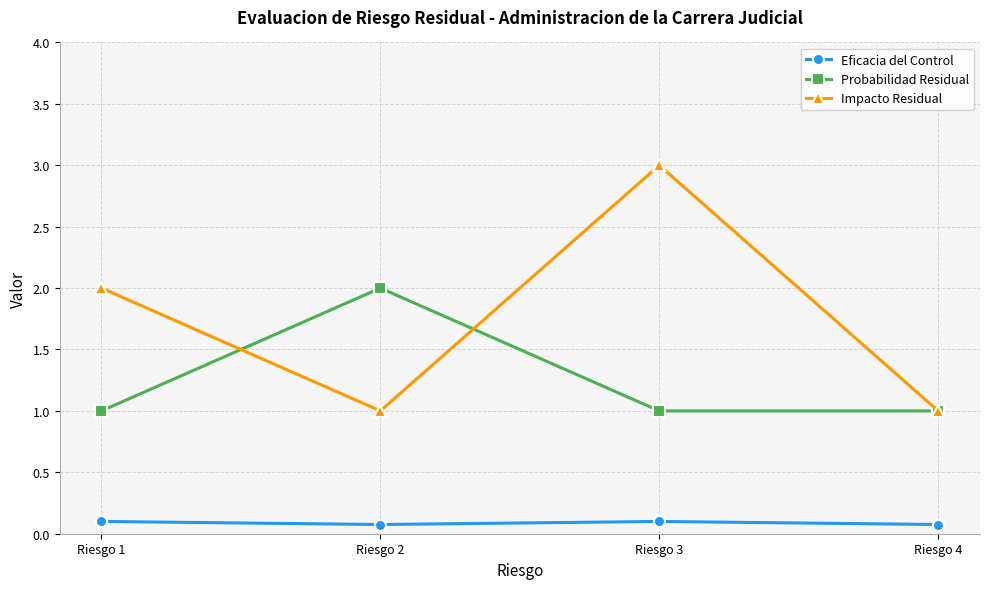

Reading left to right, what are all the values shown in this chart?

Eficacia del Control: Riesgo 1=0.1	Riesgo 2=0.1	Riesgo 3=0.1	Riesgo 4=0.1
Probabilidad Residual: Riesgo 1=1.0	Riesgo 2=2.0	Riesgo 3=1.0	Riesgo 4=1.0
Impacto Residual: Riesgo 1=2.0	Riesgo 2=1.0	Riesgo 3=3.0	Riesgo 4=1.0